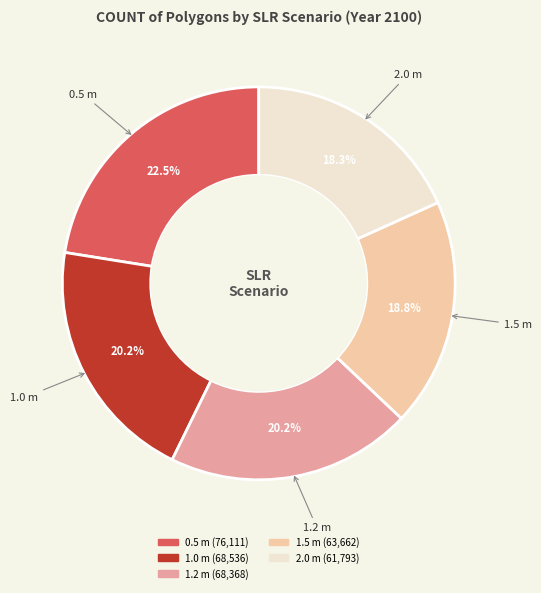

Approximately how many times larger is the value at 2.0 m compared to 1.0 m?

0.9